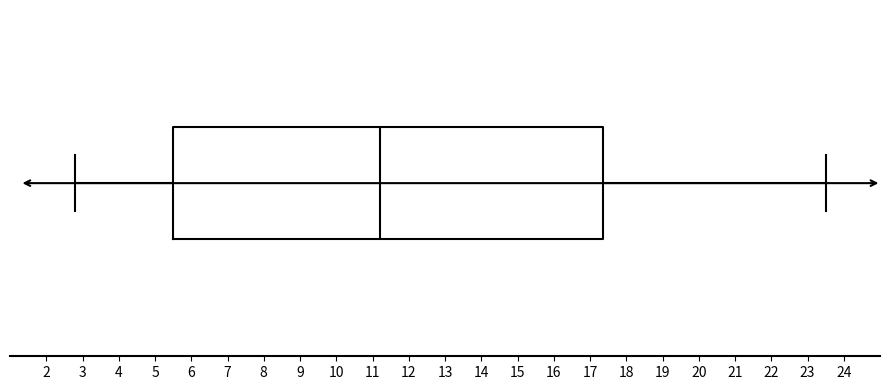

Transcribe this box plot: give where the median line is, the range the box spans, and where the two whiskers end, as read against the x-axis. The values are not printed on the chart, so give them approximately, as read against the axis.

median 11.2, box 5.5 to 17.4, whiskers 2.8 to 23.5